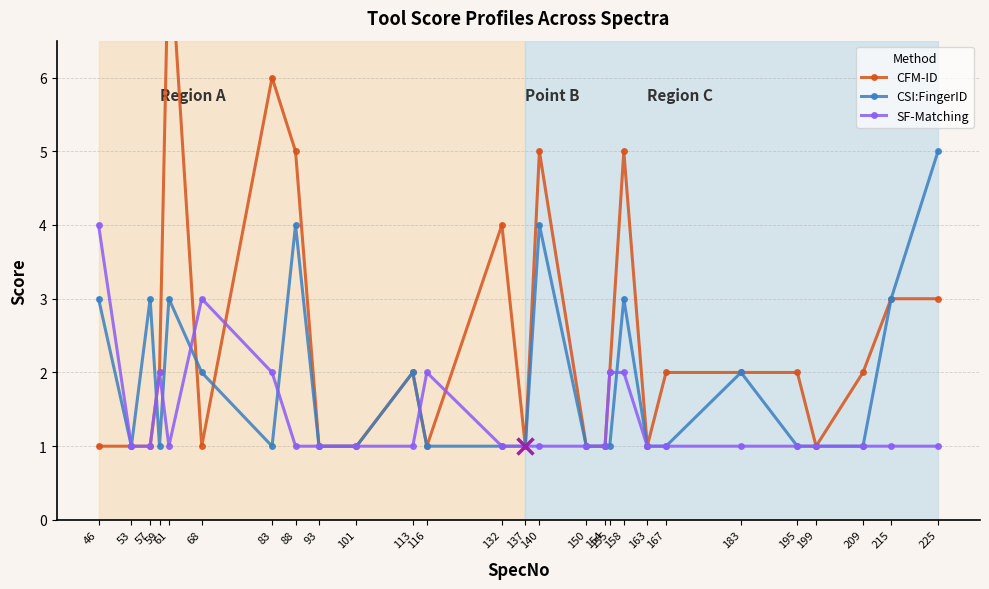

List the series in order of their peak value, lowest first.

SF-Matching, CSI:FingerID, CFM-ID